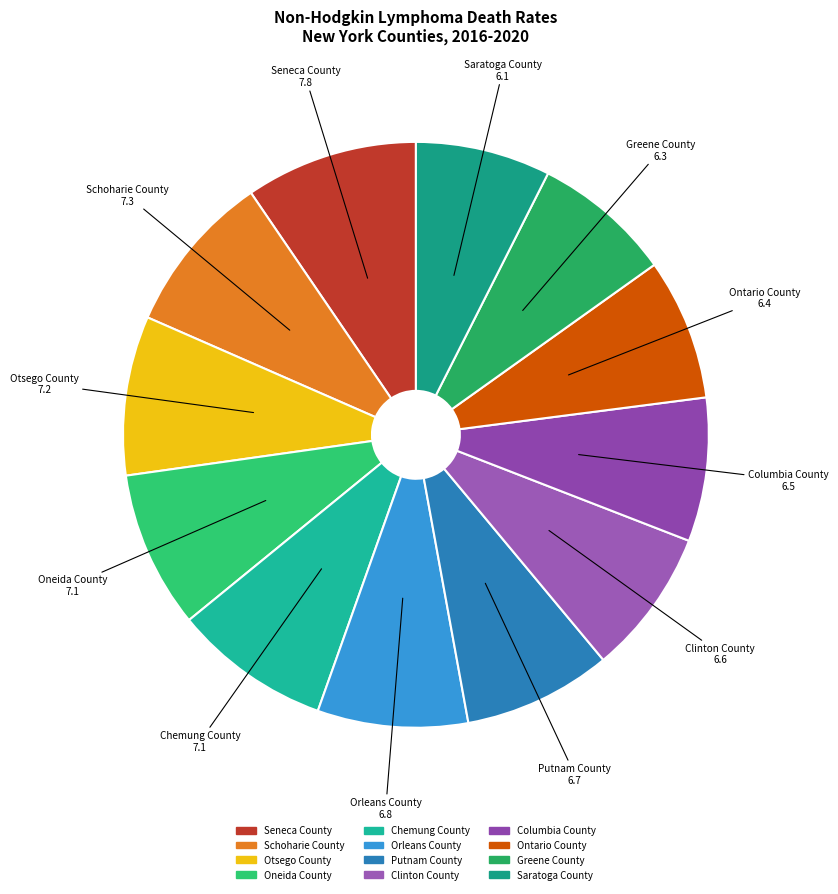

Which slice is the largest?

Seneca County